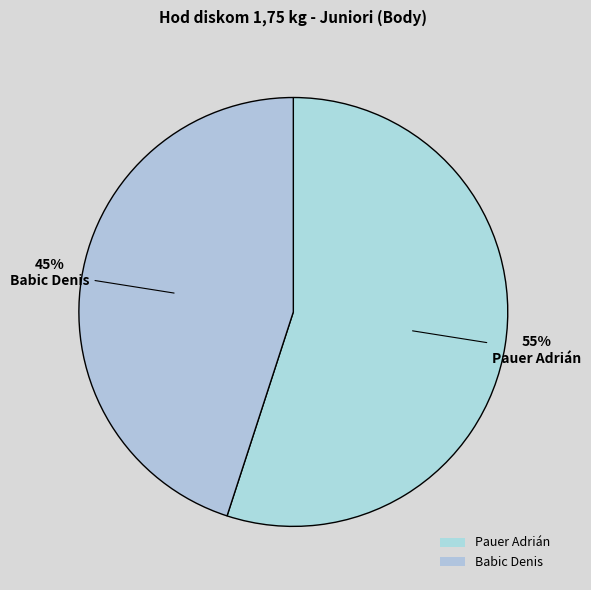

The Pauer Adrián slice represents 55% of the pie. True or false?

True